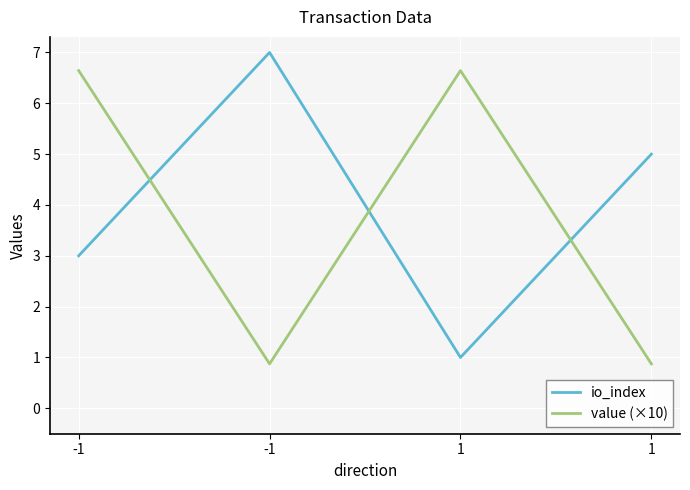

Read the value (×10) value at -1.

6.6